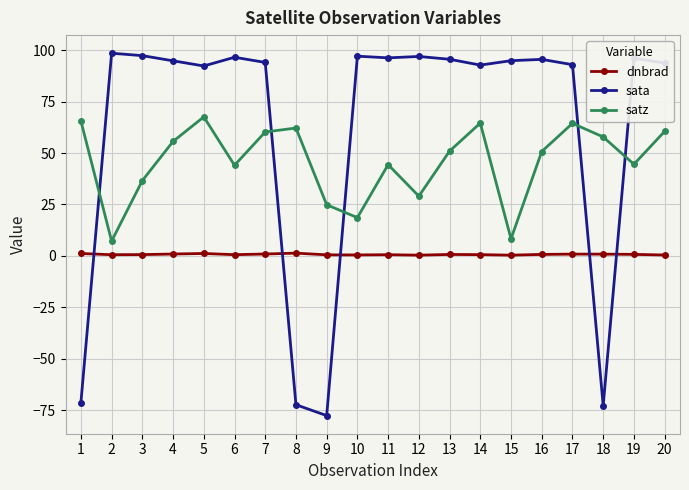

List the series in order of their overall mean, highest first.

sata, satz, dnbrad